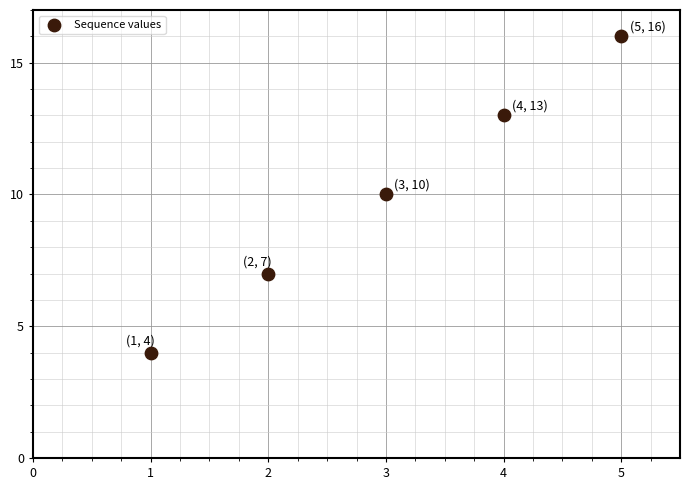

What is the range of Y values (max minus min)?

12